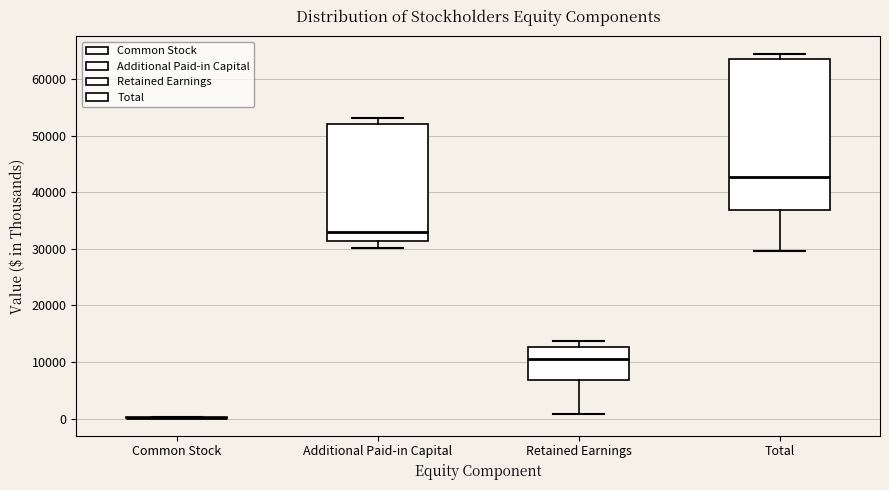

Reading left to right, transcribe this box plot: for each box, give where its median line is, the range the box spans, and where its two whiskers end, as read against the y-axis. The values are not printed on the chart, so give them approximately, as read against the axis.

Common Stock: box collapsed to a line at 0, whiskers 0 to 0
Additional Paid-in Capital: median 33000, box 31000 to 52000, whiskers 30000 to 53000
Retained Earnings: median 11000, box 7000 to 13000, whiskers 1000 to 14000
Total: median 43000, box 37000 to 64000, whiskers 30000 to 64000 (just above the box's upper edge)